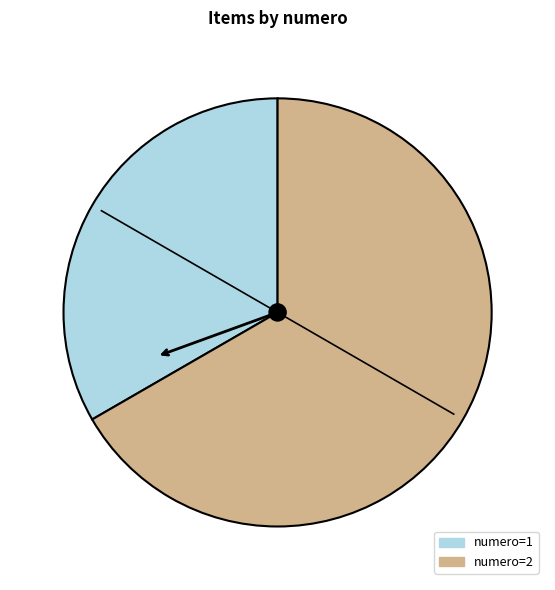

Does any single category account for the majority?

Yes